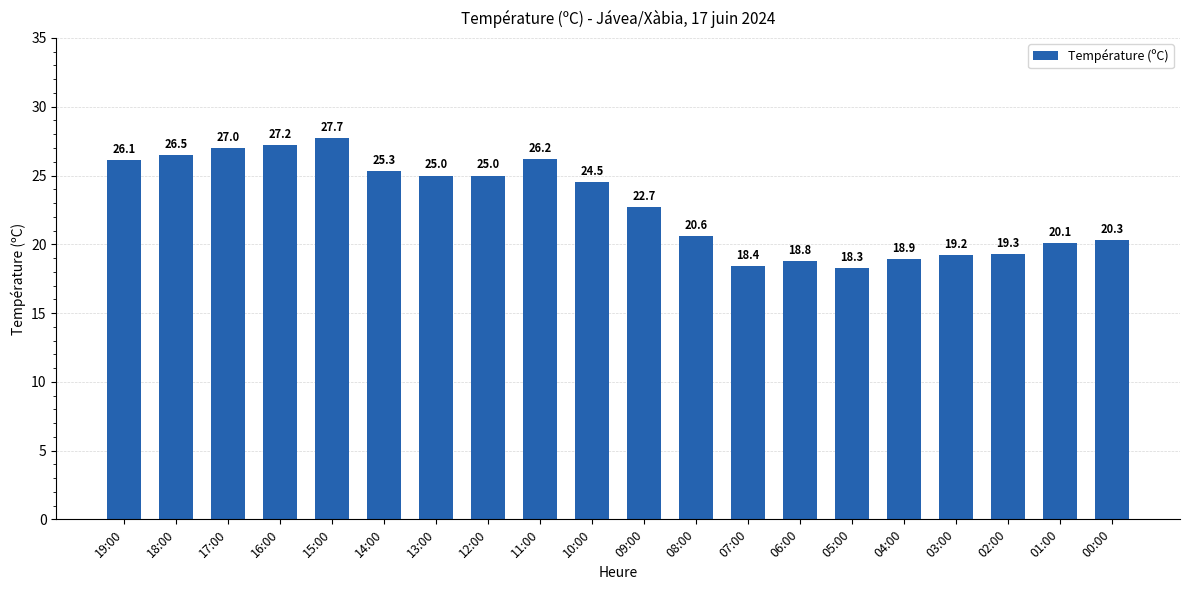

Which category has the lowest value across all series?

05:00